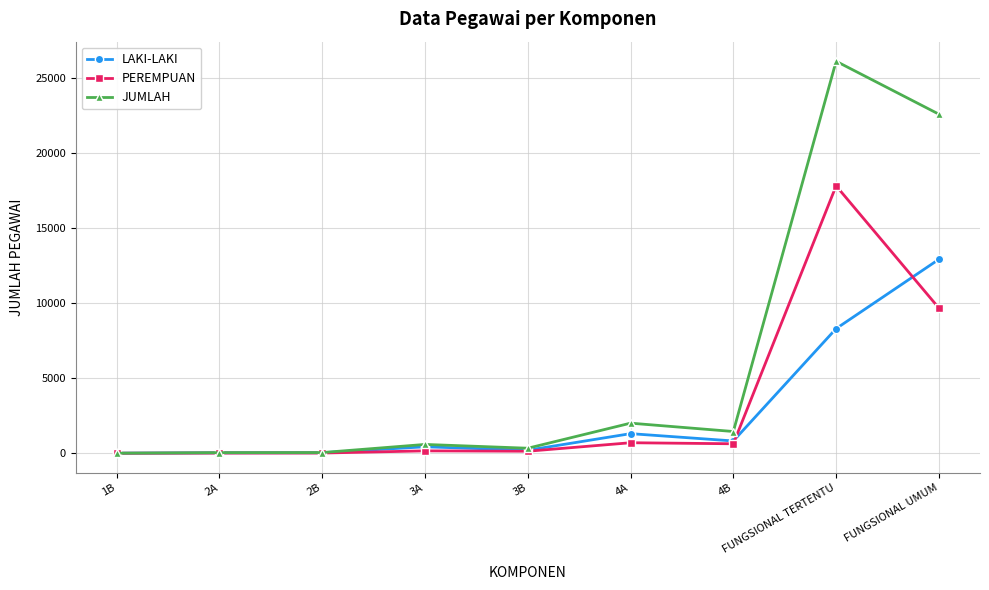

Is the value of LAKI-LAKI at 3A greater than the value of PEREMPUAN at FUNGSIONAL UMUM?

No